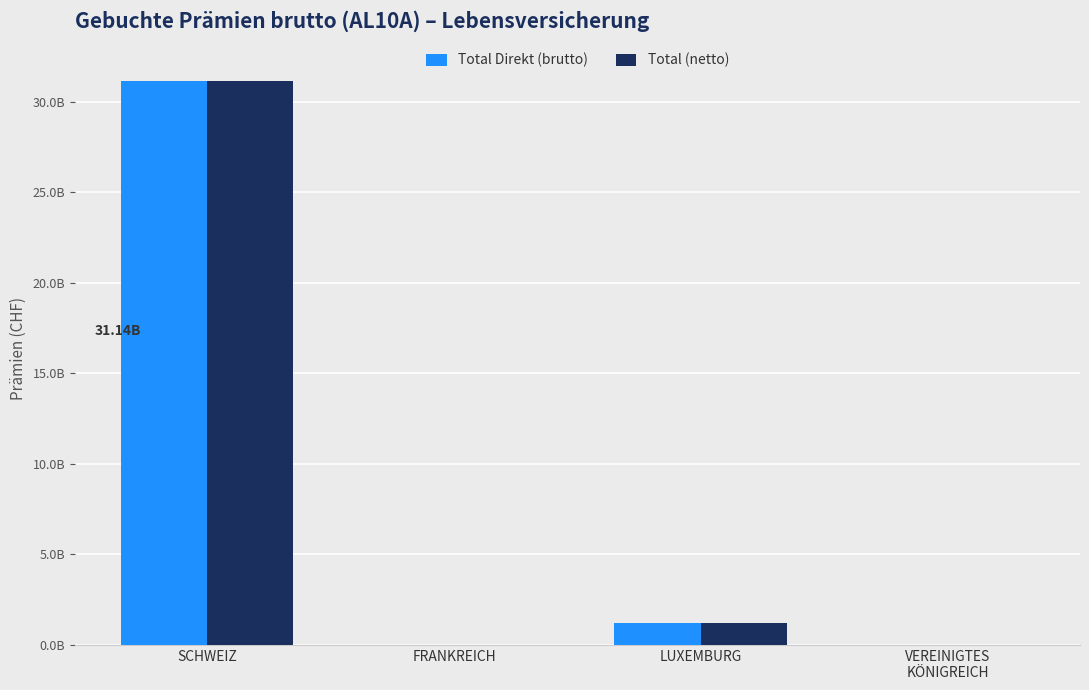

The value of Total Direkt (brutto) at LUXEMBURG is 1207898292. True or false?

True